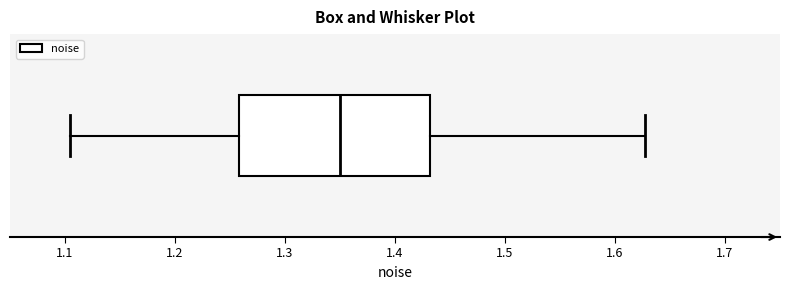

Where does the left whisker of the box end on the x-axis? The values are not printed on the chart, so give them approximately, as read against the axis.

1.10